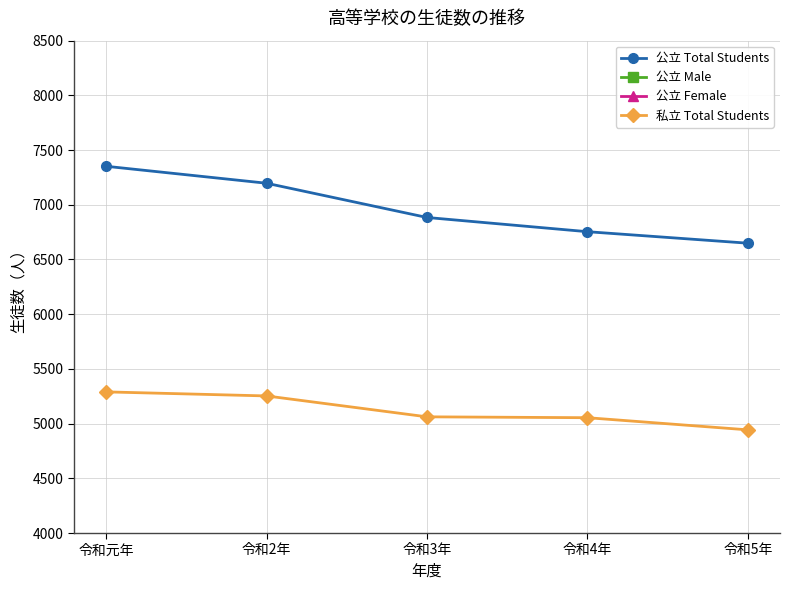

What position from the left is 令和4年?

4